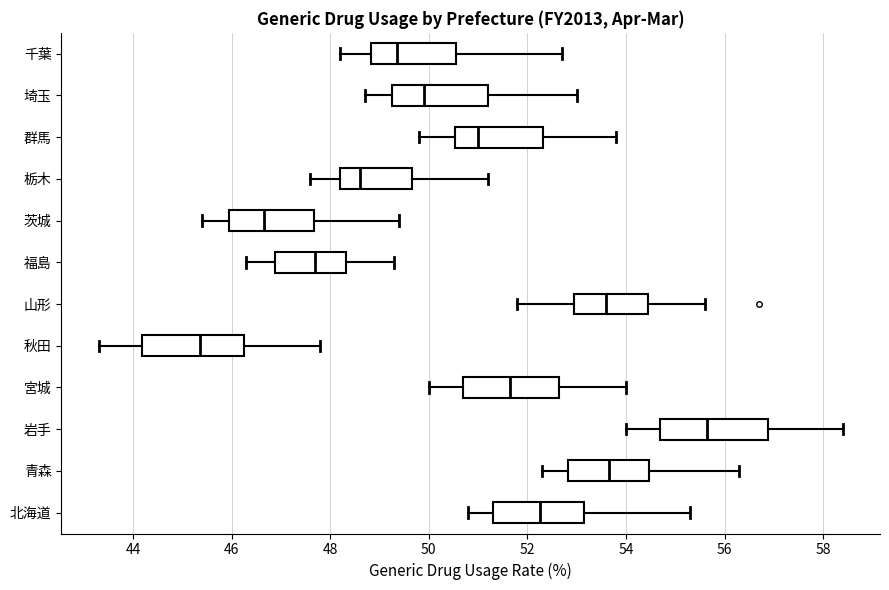

Where is the right edge of the box for 千葉 on the x-axis? The values are not printed on the chart, so give them approximately, as read against the axis.

50.6